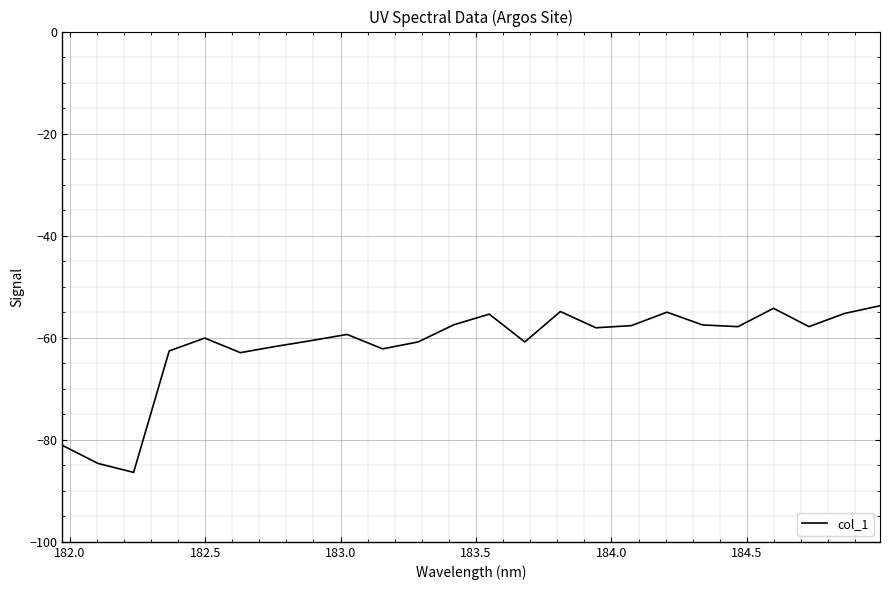

What is the minimum value shown in the chart?

-86.4